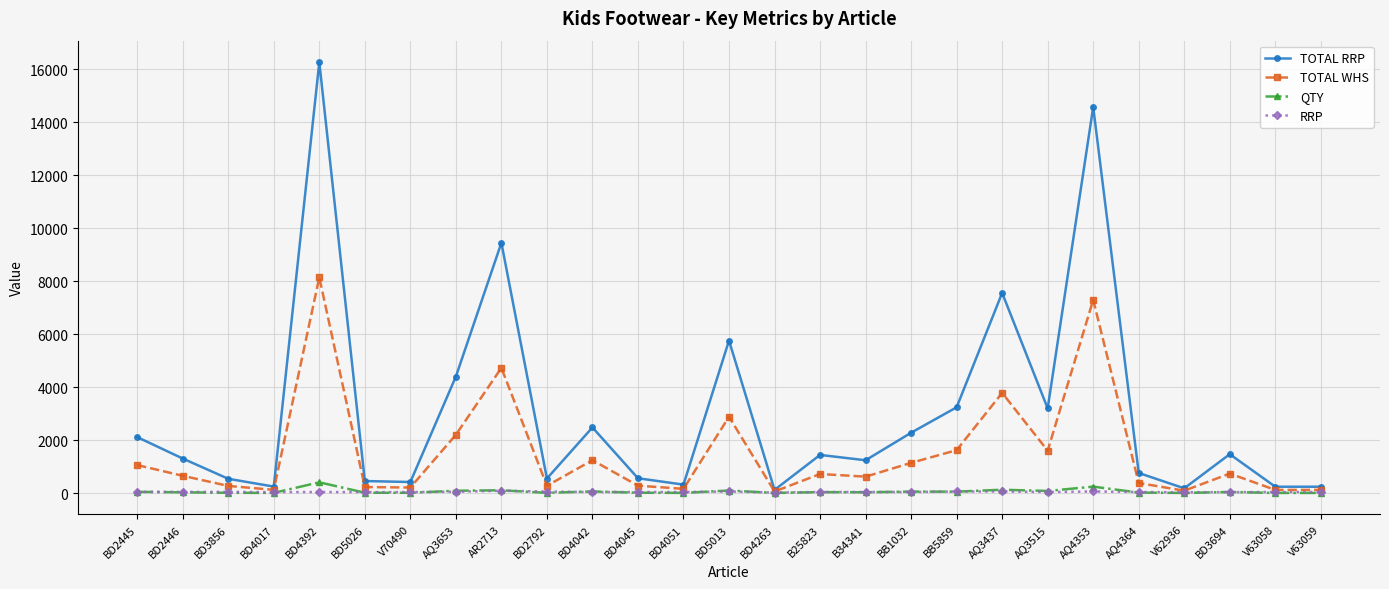

At which category is the sum across all series the highest?

BD4392